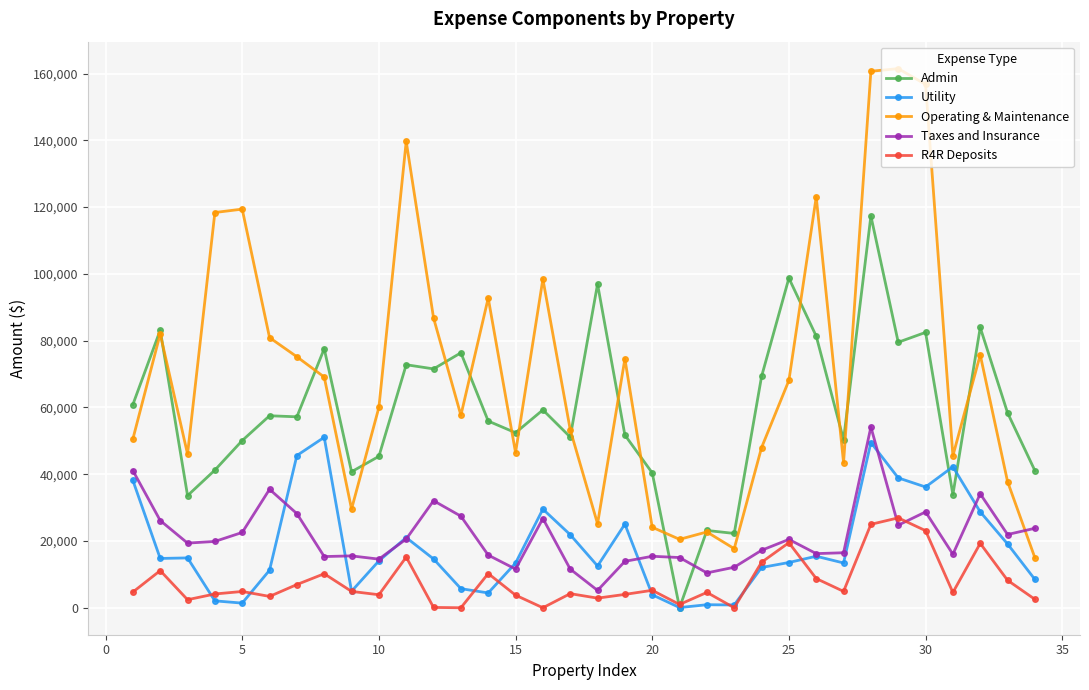

True or false: Operating & Maintenance and Taxes and Insurance intersect in this chart.

True